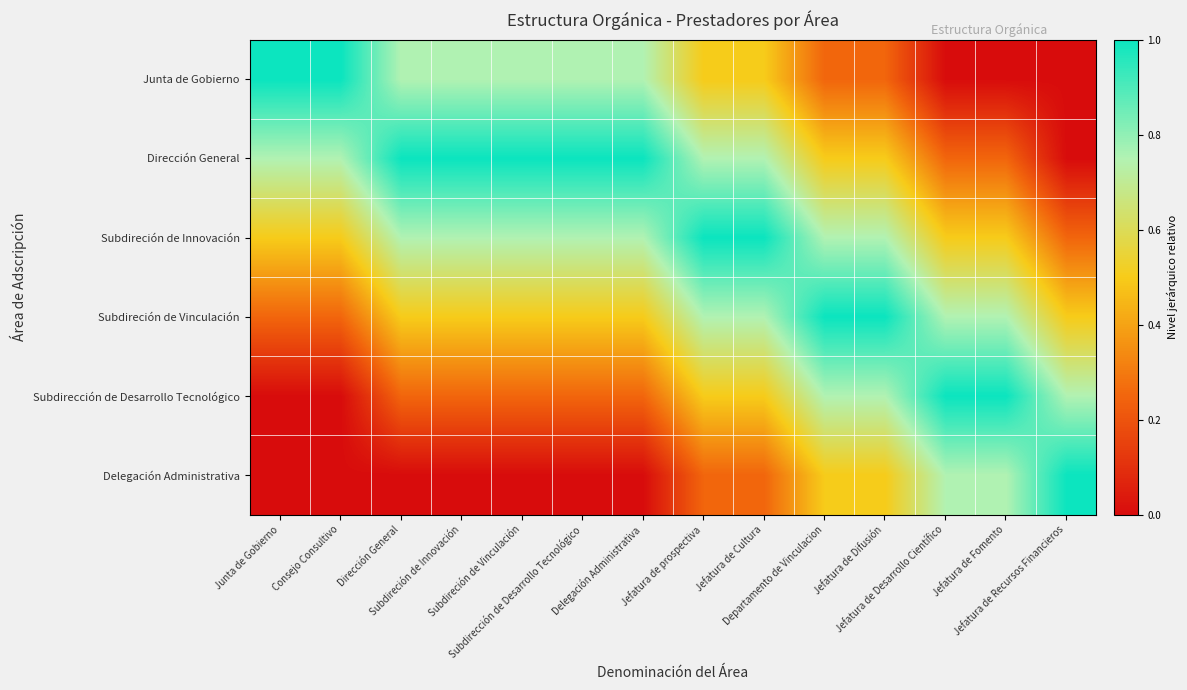

Which series has the widest spread of values?

Junta de Gobierno